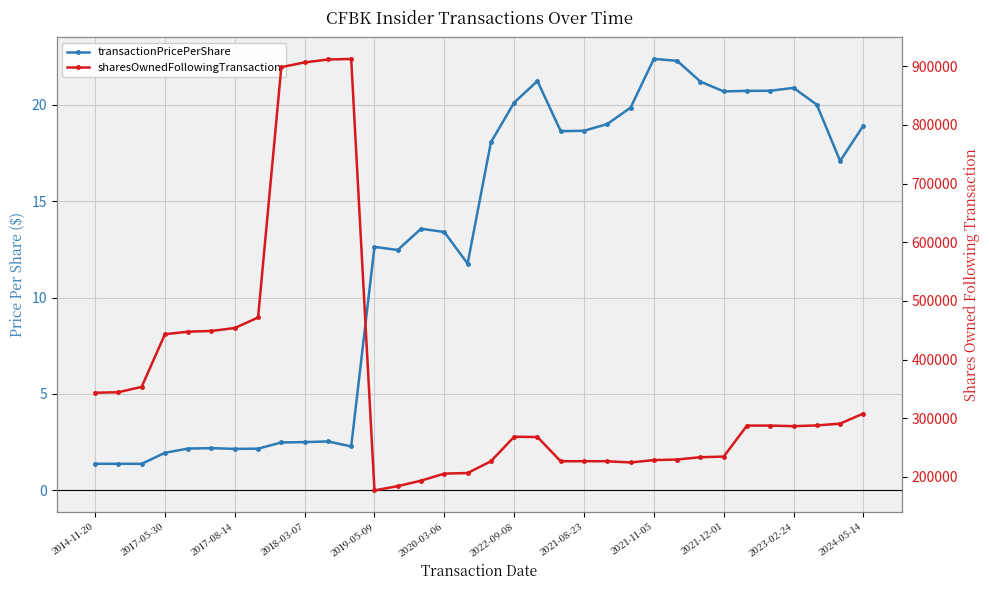

Is this an area chart (filled region under the line)?

No